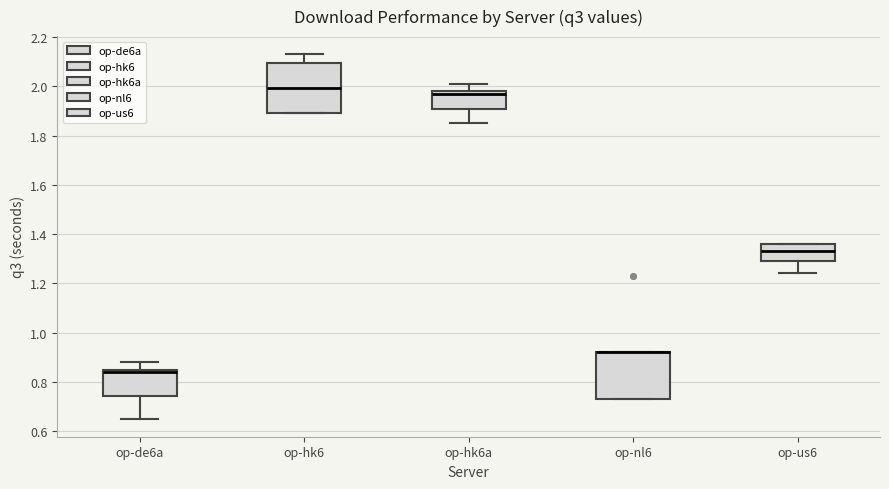

Where does the lower whisker of the box for op-de6a end on the y-axis? The values are not printed on the chart, so give them approximately, as read against the axis.

0.66